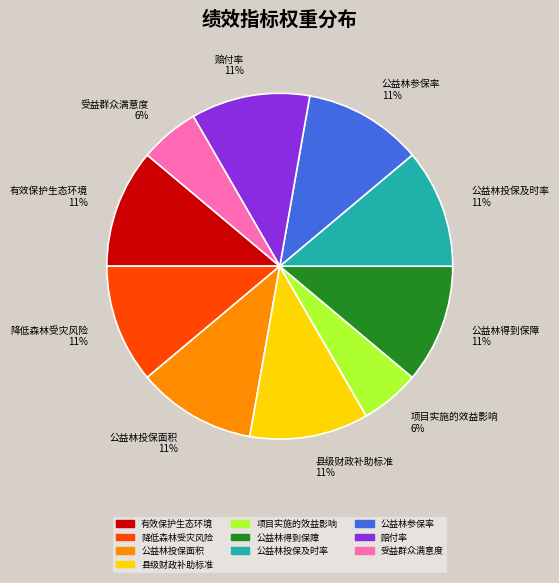

Which has a higher value, 项目实施的效益影响 or 公益林投保面积?

公益林投保面积